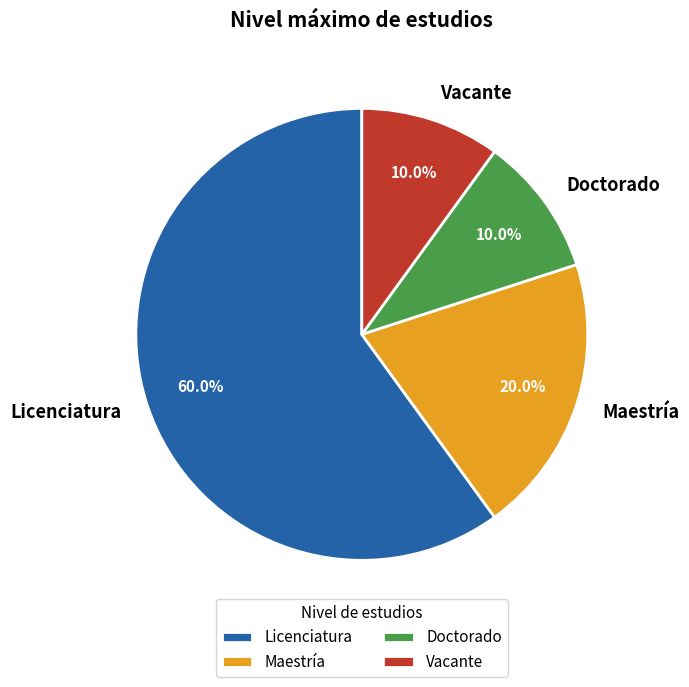

What is the largest slice in the pie chart?

Licenciatura